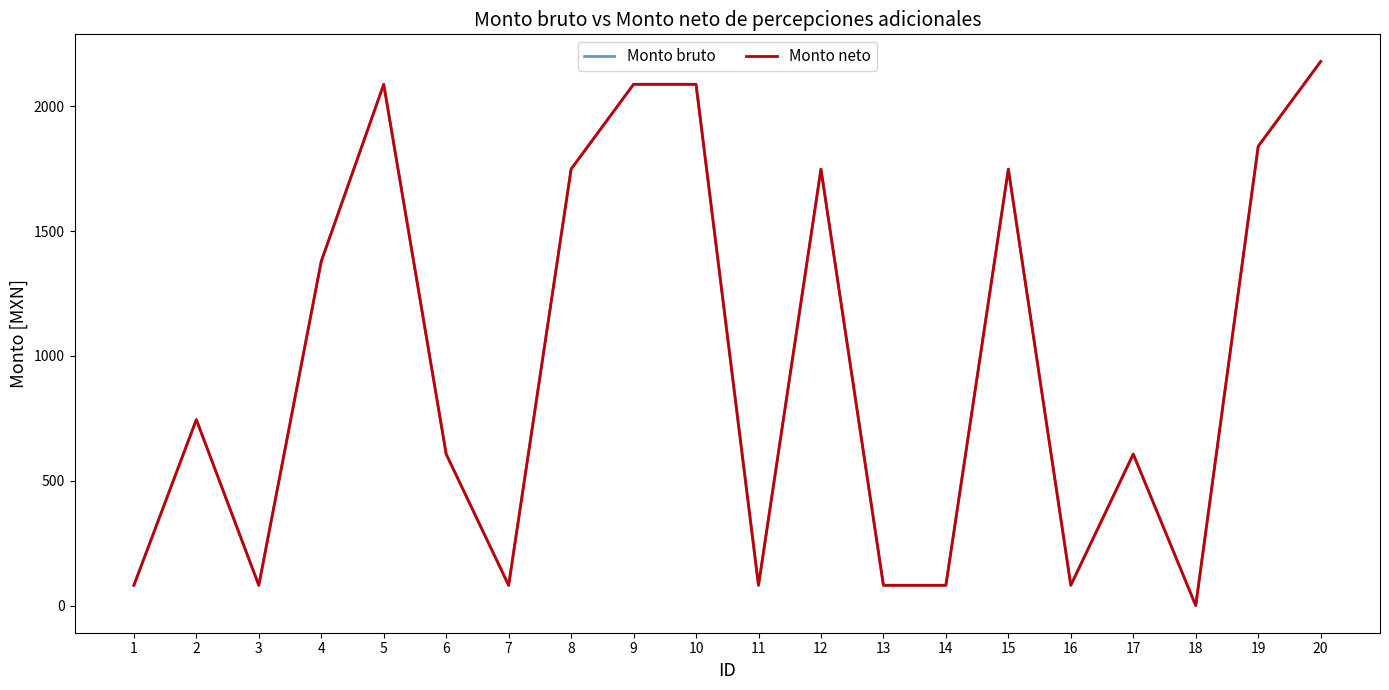

Does the chart display data point markers on the line(s)?

No